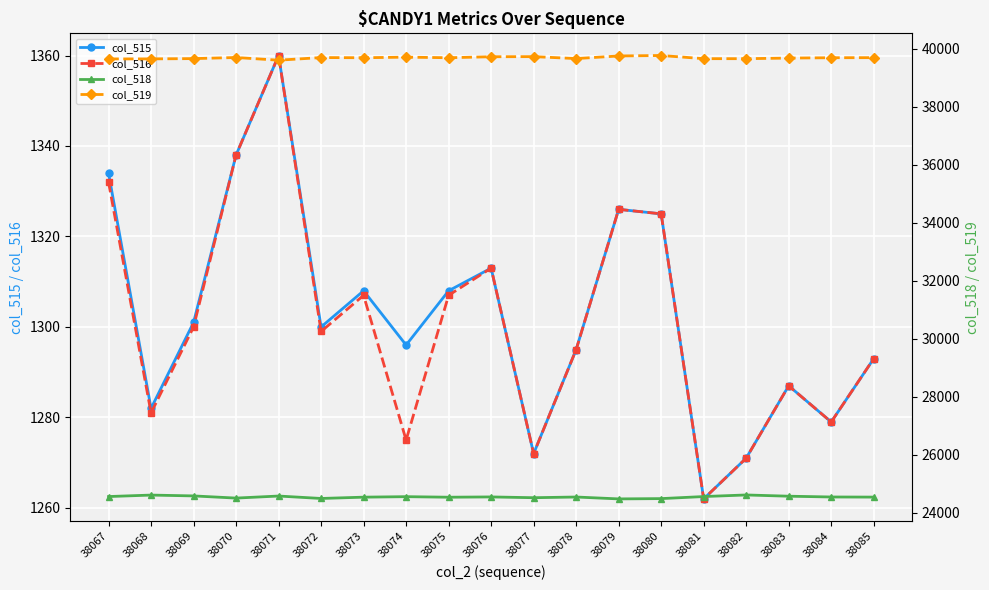

Reading left to right, extract all data points from this chart.

col_515: 38067=1334	38068=1282	38069=1301	38070=1338	38071=1360	38072=1300	38073=1308	38074=1296	38075=1308	38076=1313	38077=1272	38078=1295	38079=1326	38080=1325	38081=1262	38082=1271	38083=1287	38084=1279	38085=1293
col_516: 38067=1332	38068=1281	38069=1300	38070=1338	38071=1360	38072=1299	38073=1307	38074=1275	38075=1307	38076=1313	38077=1272	38078=1295	38079=1326	38080=1325	38081=1262	38082=1271	38083=1287	38084=1279	38085=1293
col_518: 38067=24551	38068=24602	38069=24573	38070=24498	38071=24569	38072=24485	38073=24530	38074=24547	38075=24528	38076=24538	38077=24511	38078=24535	38079=24470	38080=24480	38081=24551	38082=24606	38083=24563	38084=24536	38085=24532
col_519: 38067=39650	38068=39651	38069=39661	38070=39699	38071=39606	38072=39697	38073=39691	38074=39711	38075=39691	38076=39725	38077=39729	38078=39662	38079=39752	38080=39768	38081=39659	38082=39658	38083=39679	38084=39691	38085=39694